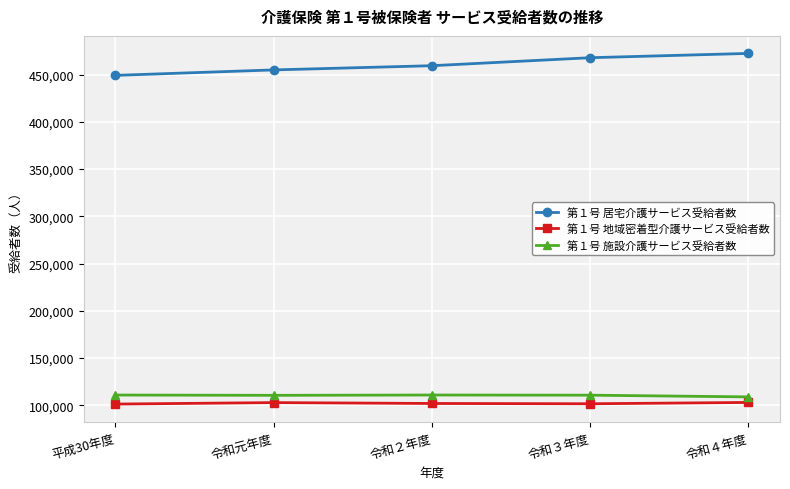

True or false: 第１号 施設介護サービス受給者数 has more than 2 points higher than both neighbors.

False